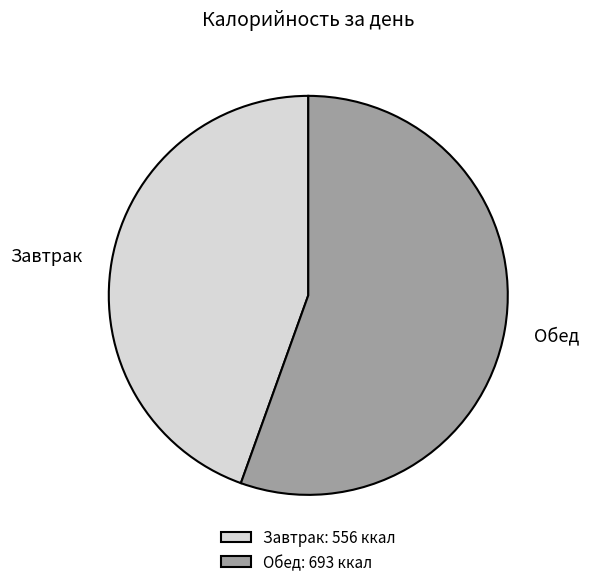

What is the ratio of the value at Обед to the value at Завтрак?

1.2